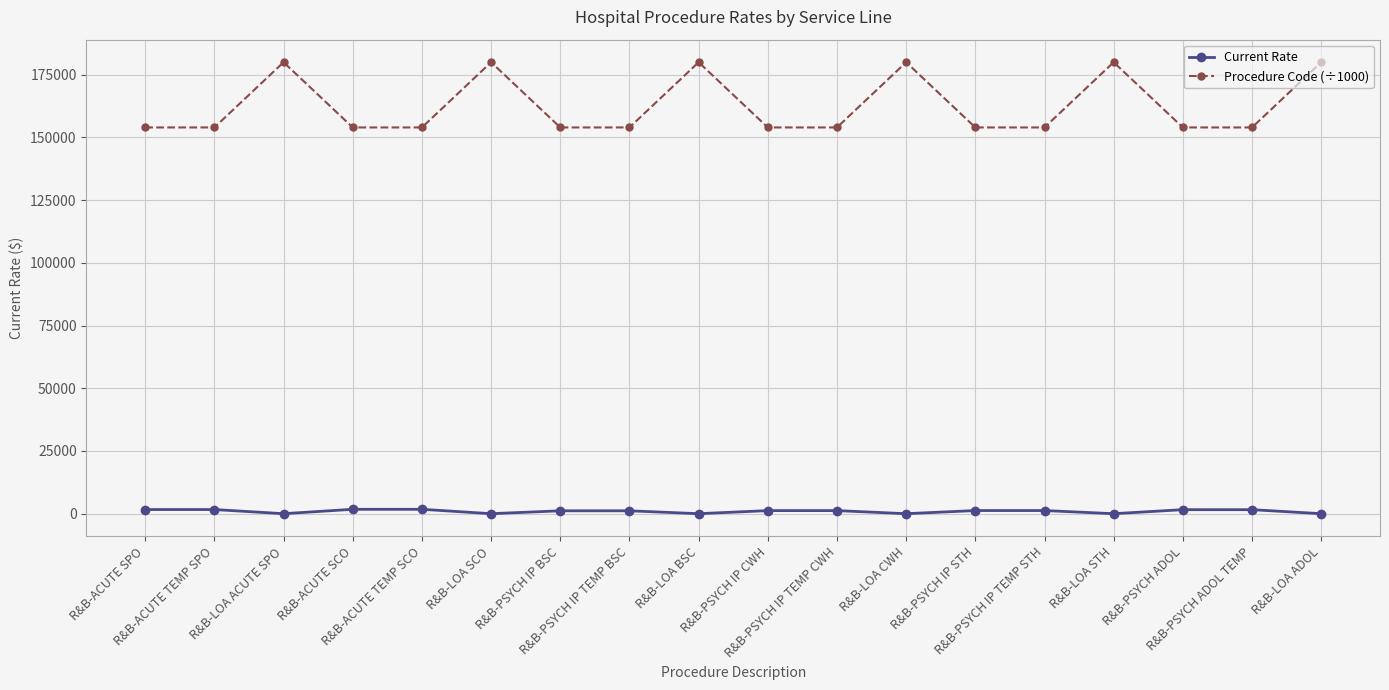

How many lines are shown in the chart?

2